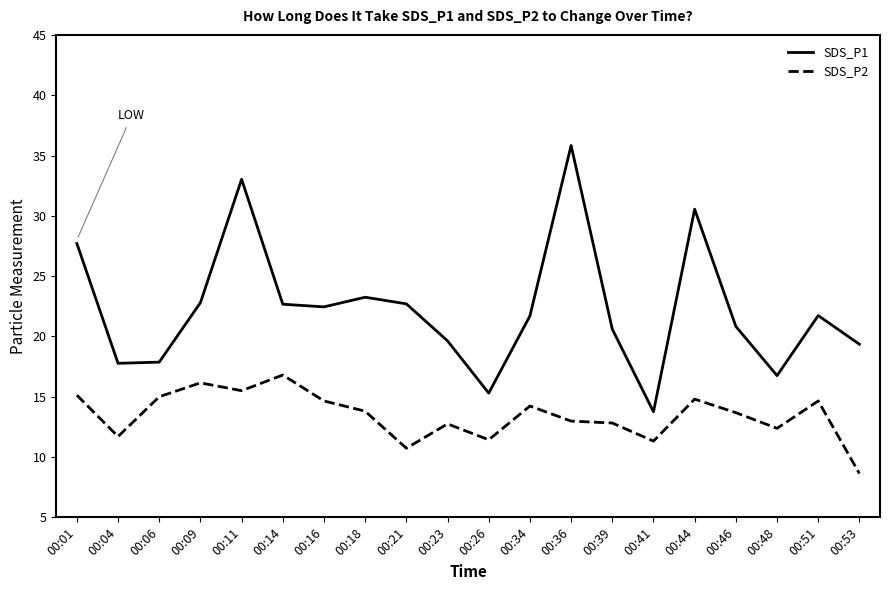

What is the lowest value of the SDS_P2 series?

8.6